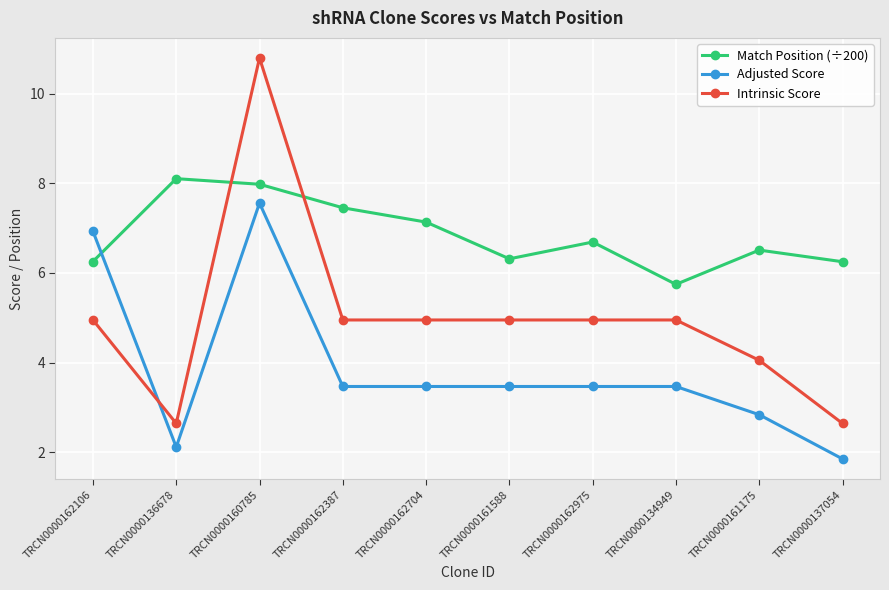

The Intrinsic Score series shows 7.3 at TRCN0000162387. True or false?

False